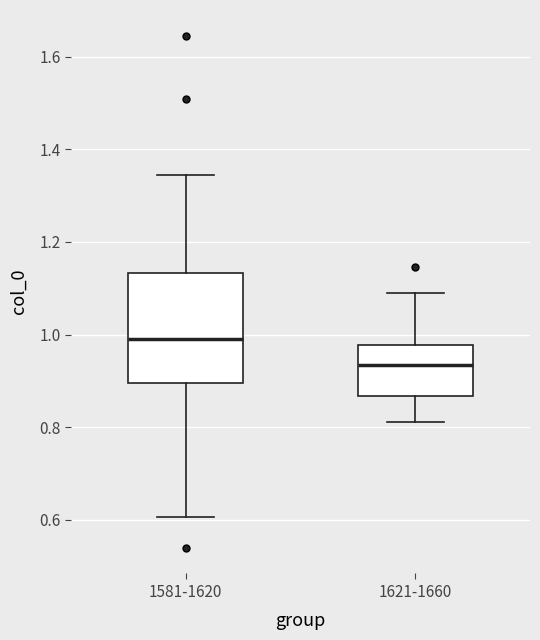

Reading left to right, read every box against the y-axis: the position of its median line, the range the box covers, and the ends of its whiskers. The values are not printed on the chart, so give them approximately, as read against the axis.

1581-1620: median 1.00, box 0.90 to 1.14, whiskers 0.60 to 1.34
1621-1660: median 0.94, box 0.86 to 0.98, whiskers 0.82 to 1.08